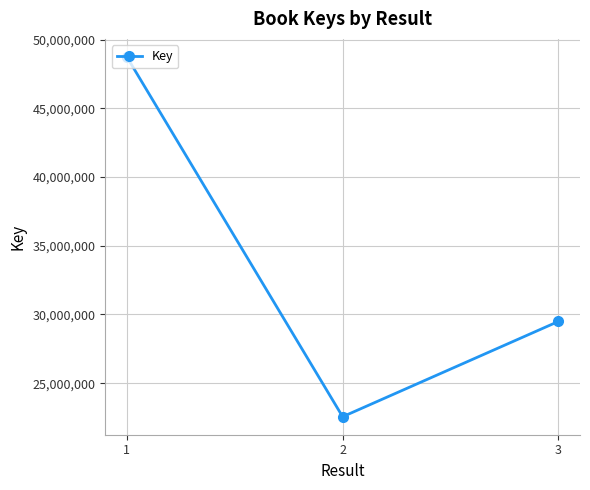

What is the minimum value shown in the chart?

22562886